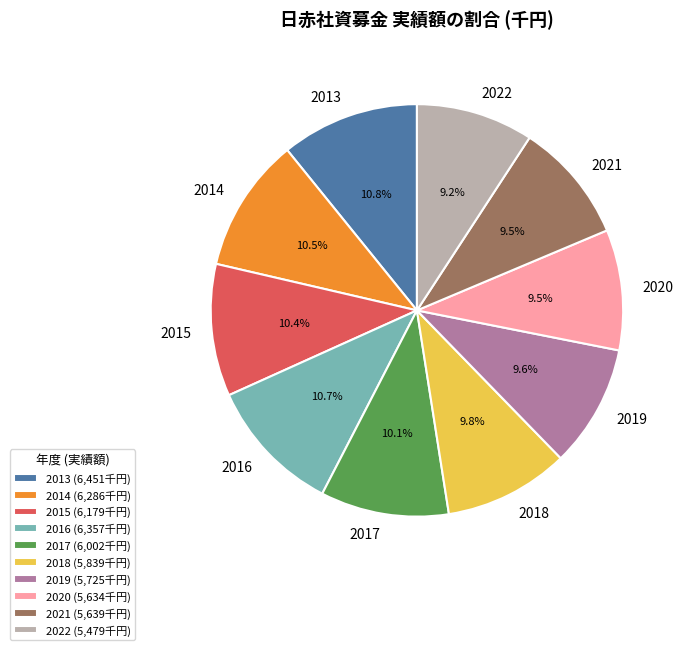

The 2015 slice represents 10% of the pie. True or false?

True